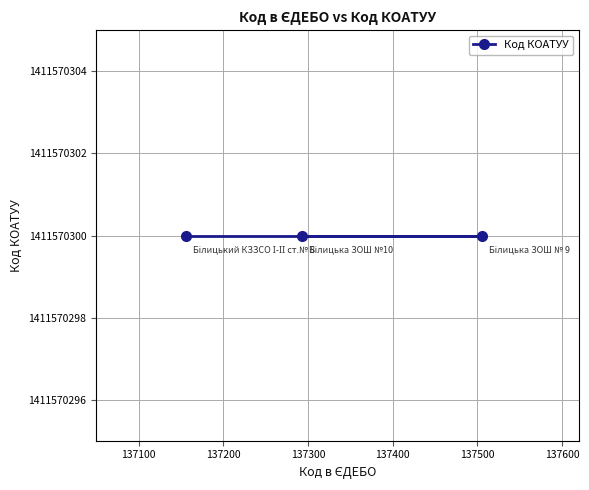

List the labels in order of value, largest first.

137505, 137293, 137156